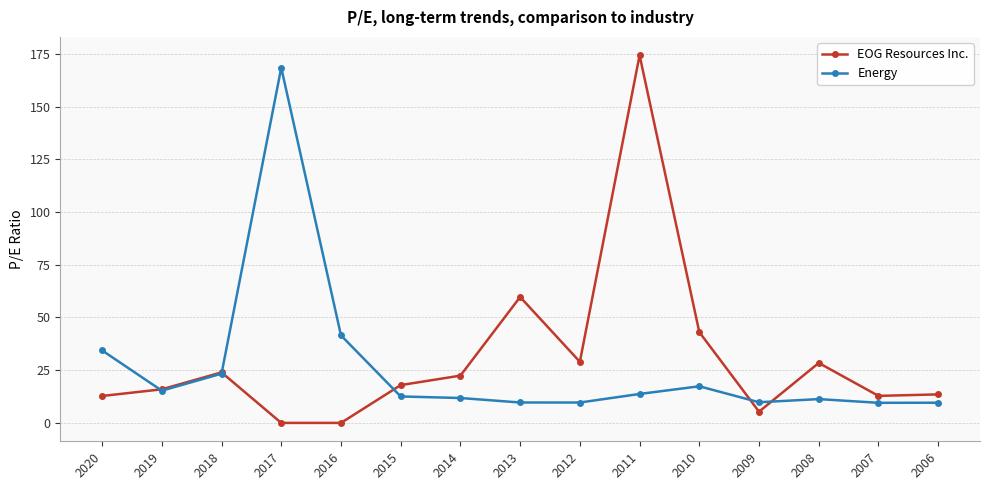

Where is Energy nearest to the value 89?

2016